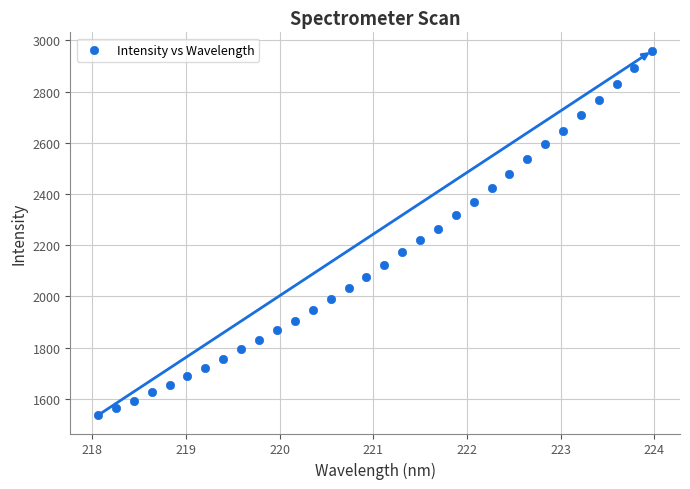

What is the range of X values (max minus min)?

5.9